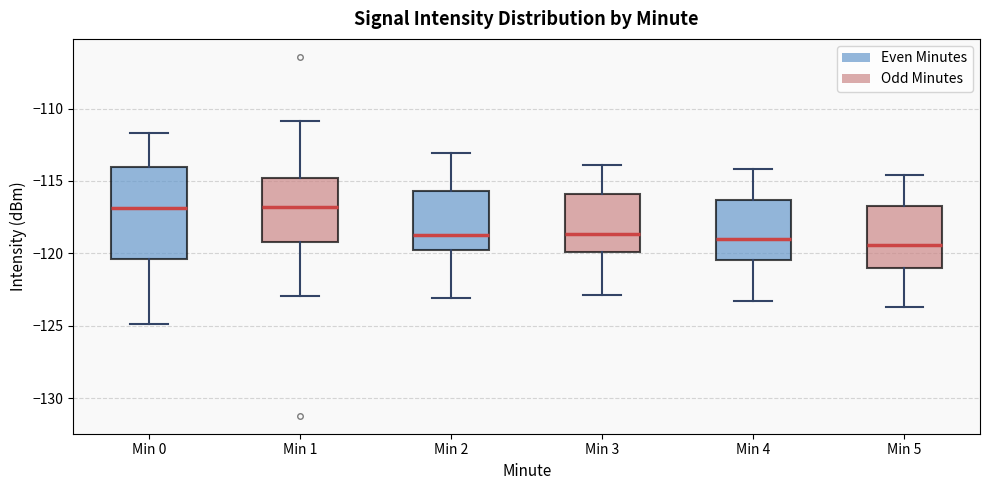

Reading left to right, read every box against the y-axis: the position of its median line, the range the box covers, and the ends of its whiskers. The values are not printed on the chart, so give them approximately, as read against the axis.

Min 0: median -117.0, box -120.5 to -114.0, whiskers -125.0 to -111.5
Min 1: median -117.0, box -119.0 to -115.0, whiskers -123.0 to -111.0
Min 2: median -118.5, box -120.0 to -115.5, whiskers -123.0 to -113.0
Min 3: median -118.5, box -120.0 to -116.0, whiskers -123.0 to -114.0
Min 4: median -119.0, box -120.5 to -116.5, whiskers -123.5 to -114.0
Min 5: median -119.5, box -121.0 to -116.5, whiskers -123.5 to -114.5